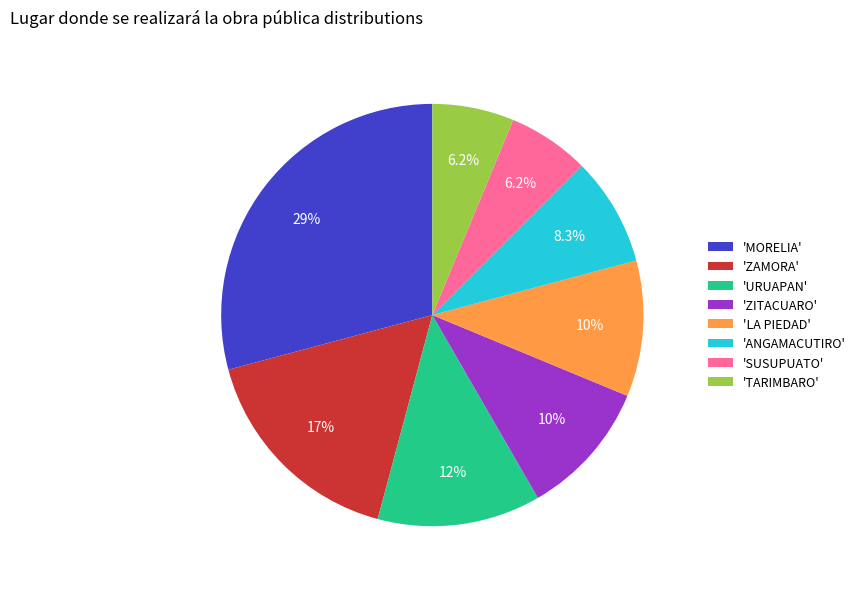

Approximately how many times larger is the value at 'SUSUPUATO' compared to 'TARIMBARO'?

1.0